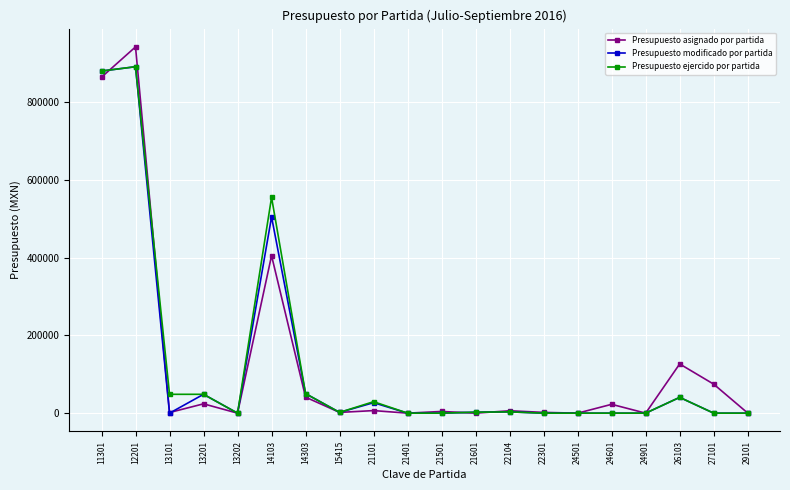

Where is the first local maximum for Presupuesto asignado por partida?

12201